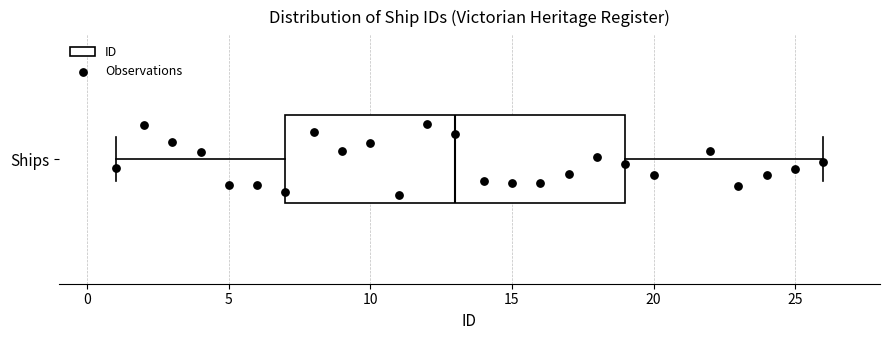

Transcribe this box plot: give where the median line is, the range the box spans, and where the two whiskers end, as read against the x-axis. The values are not printed on the chart, so give them approximately, as read against the axis.

median 13, box 7 to 19, whiskers 1 to 26